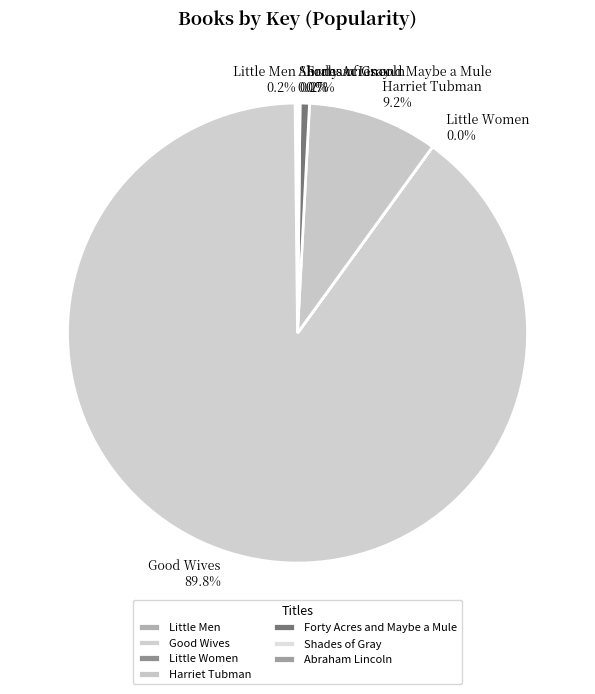

Which slice is the largest?

Good Wives